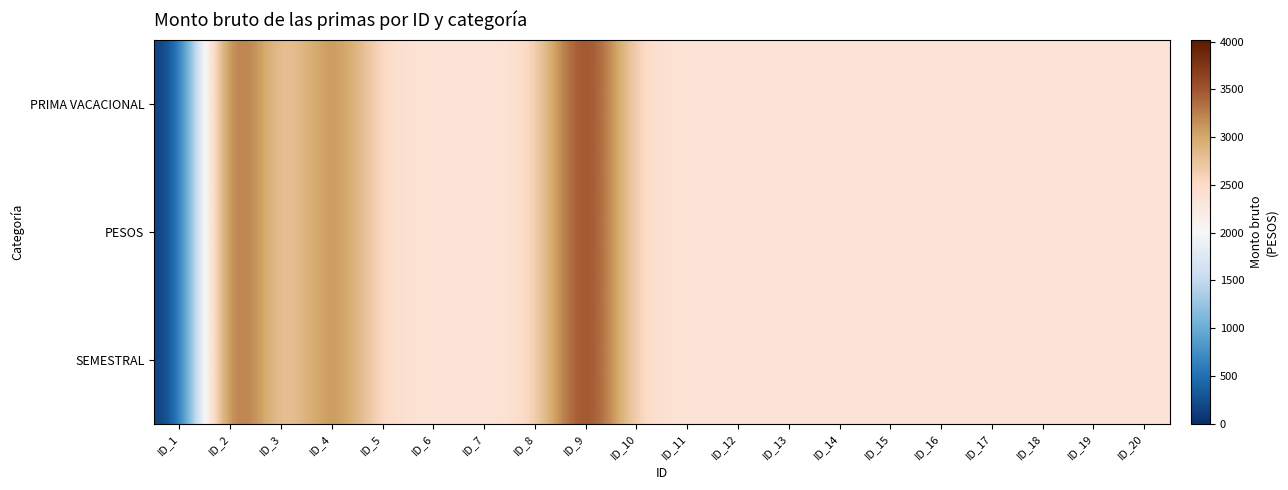

Between ID_3 and ID_18, which series saw the biggest shift?

PRIMA VACACIONAL